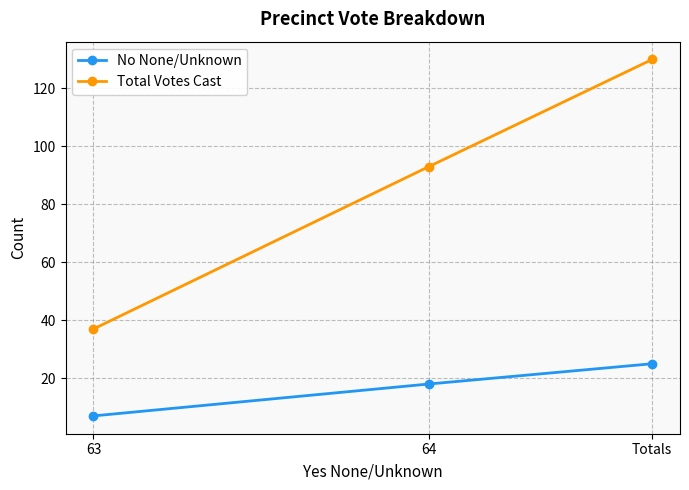

What position from the left is 64?

2